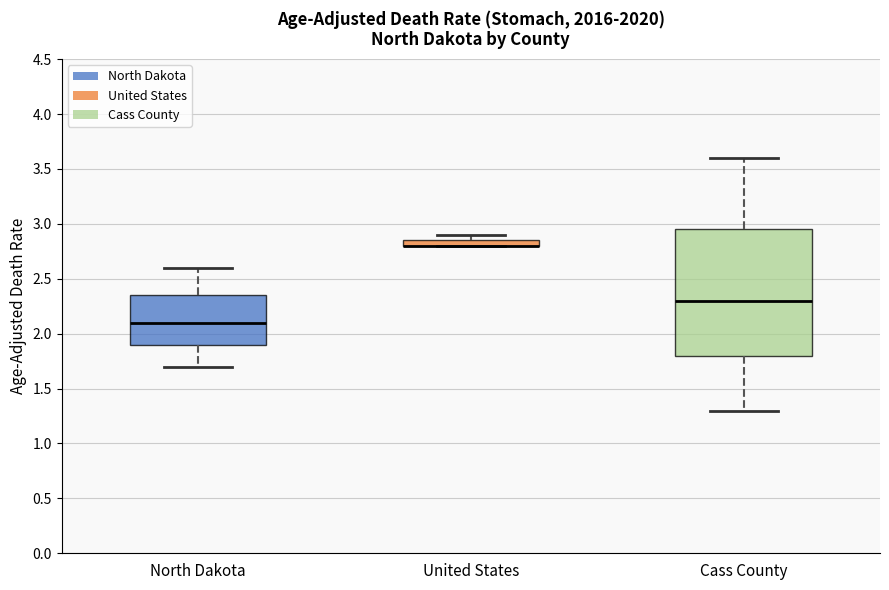

Where is the lower edge of the box for North Dakota on the y-axis? The values are not printed on the chart, so give them approximately, as read against the axis.

1.90